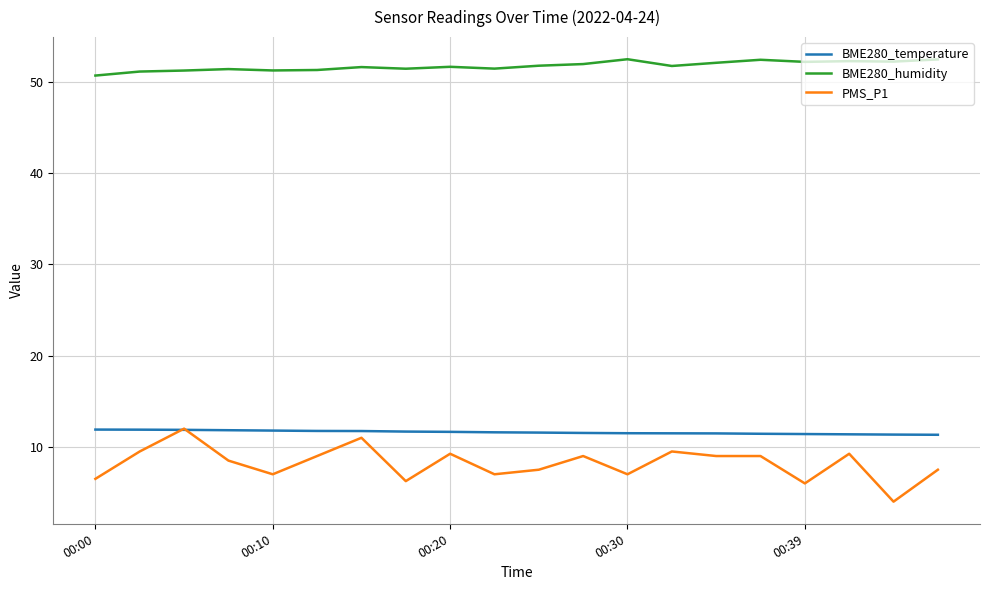

What is the sum of all PMS_P1 values?

163.8